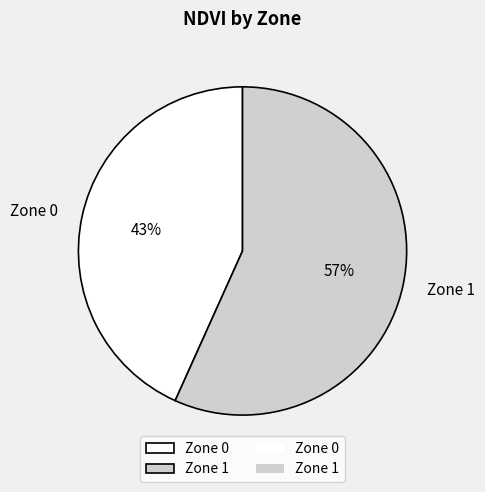

Which category accounts for the majority?

Zone 1